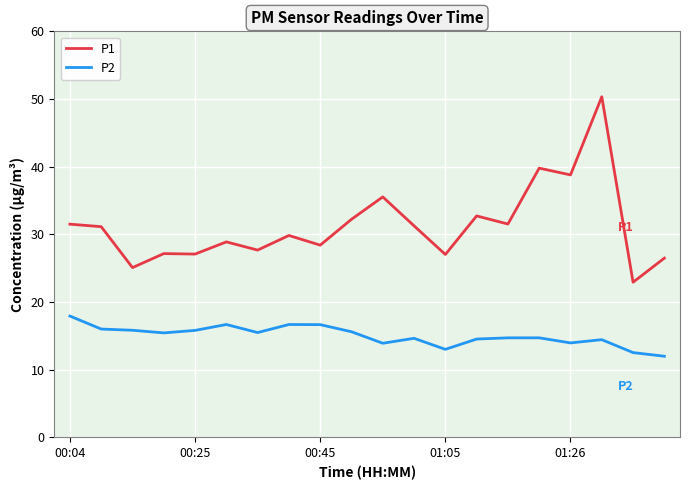

What is the difference between the maximum and minimum values in the P1 series?

27.4